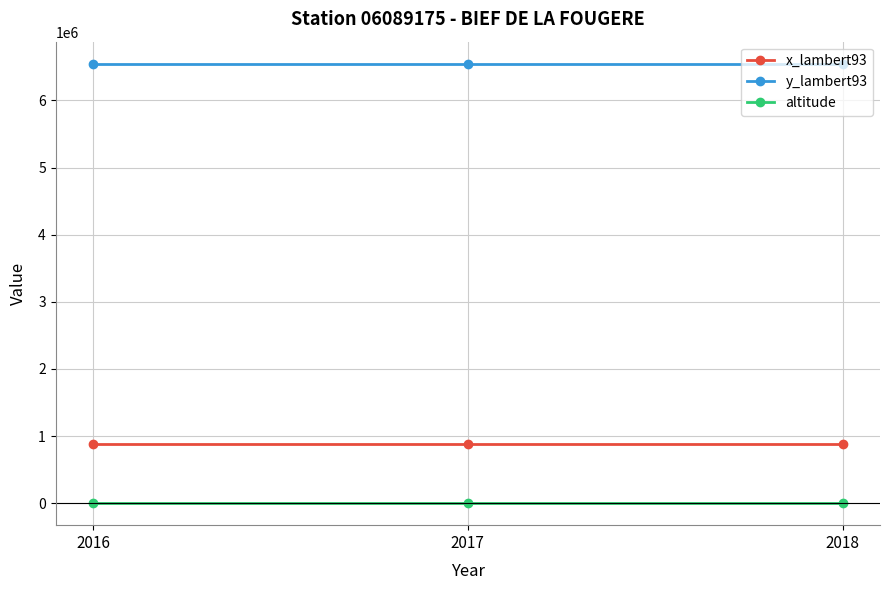

What is the value of the x_lambert93 point at the 3rd from the left?

874586